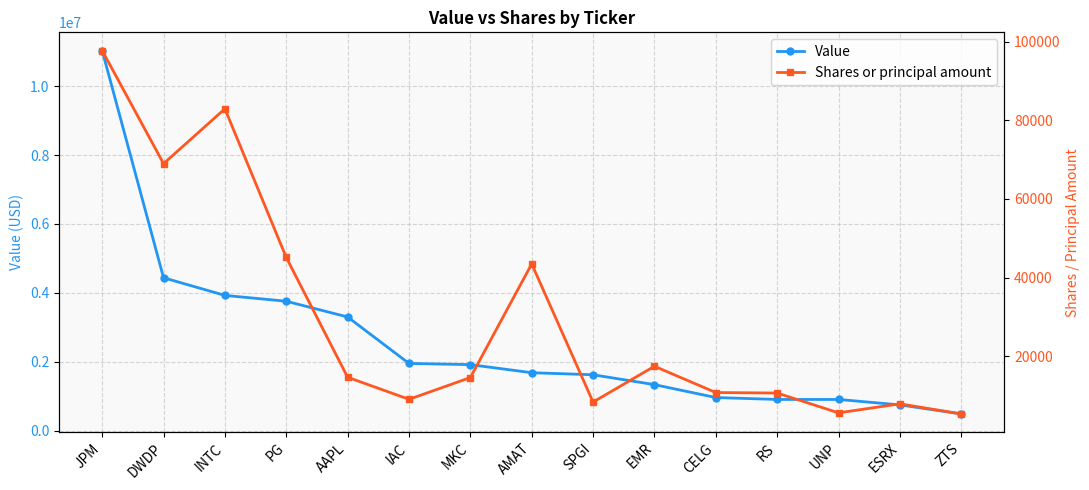

Reading left to right, list all the values displayed in this chart.

Value: JPM=11035000	DWDP=4437000	INTC=3924000	PG=3755000	AAPL=3298000	IAC=1949000	MKC=1914000	AMAT=1680000	SPGI=1620000	EMR=1333000	CELG=959000	RS=903000	UNP=903000	ESRX=745000	ZTS=483000
Shares or principal amount: JPM=97800	DWDP=68995	INTC=82962	PG=45111	AAPL=14610	IAC=8995	MKC=14528	AMAT=43465	SPGI=8292	EMR=17406	CELG=10716	RS=10592	UNP=5550	ESRX=7841	ZTS=5275